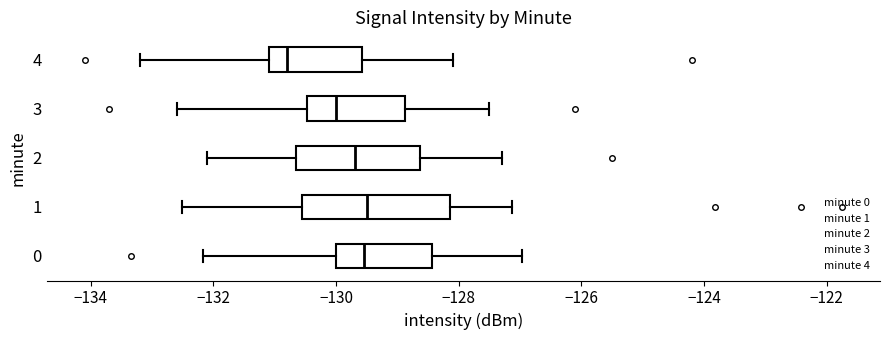

Where is the right edge of the box at y = 0 on the x-axis? The values are not printed on the chart, so give them approximately, as read against the axis.

-128.4